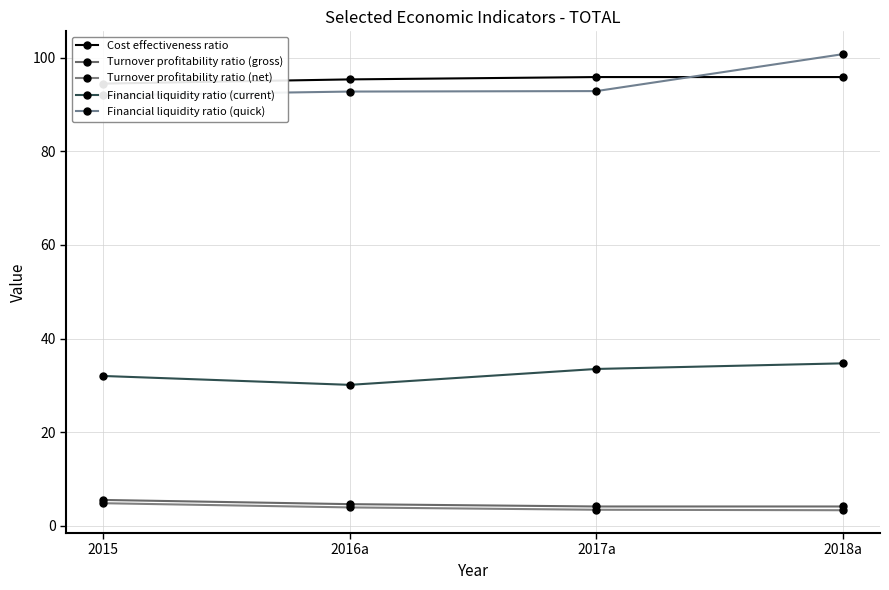

What is the sum of all Financial liquidity ratio (quick) values?

378.5